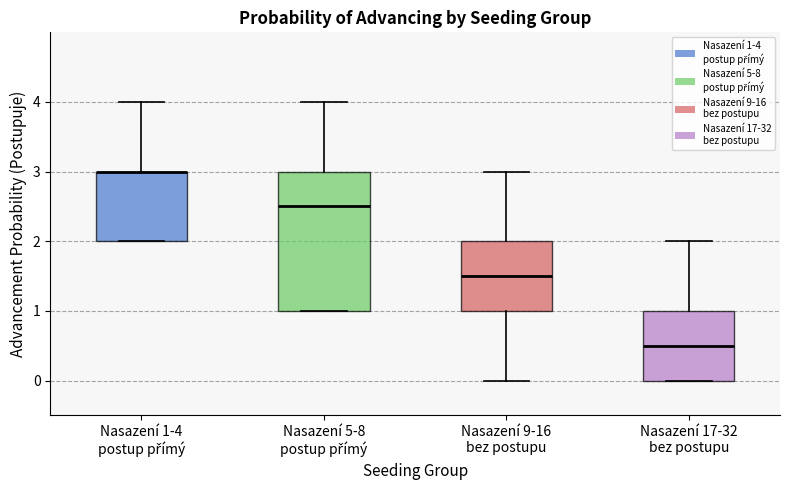

Where is the upper edge of the box for Nasazení 5-8 postup přímý on the y-axis? The values are not printed on the chart, so give them approximately, as read against the axis.

3.0